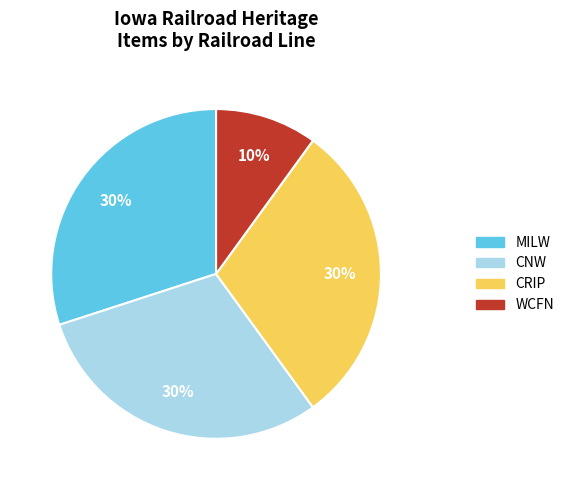

Is there a majority slice in this chart?

No